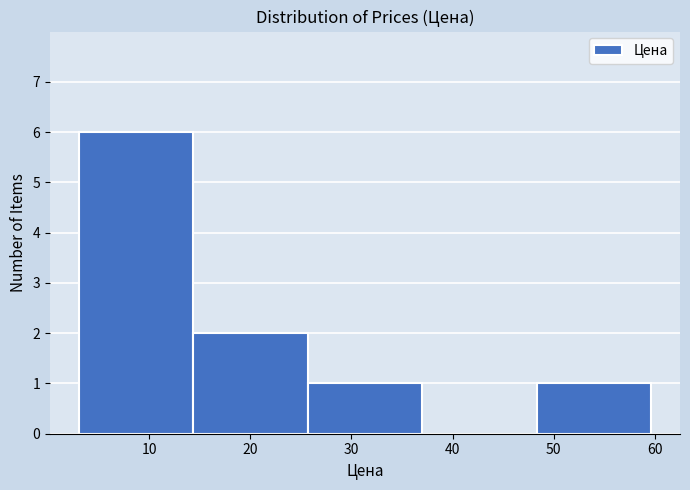

How tall is the bar that spans 48 to 60 on the x-axis? Neither the bar edges nor the heights are printed on the chart, so give them approximately, as read against the axes.

1